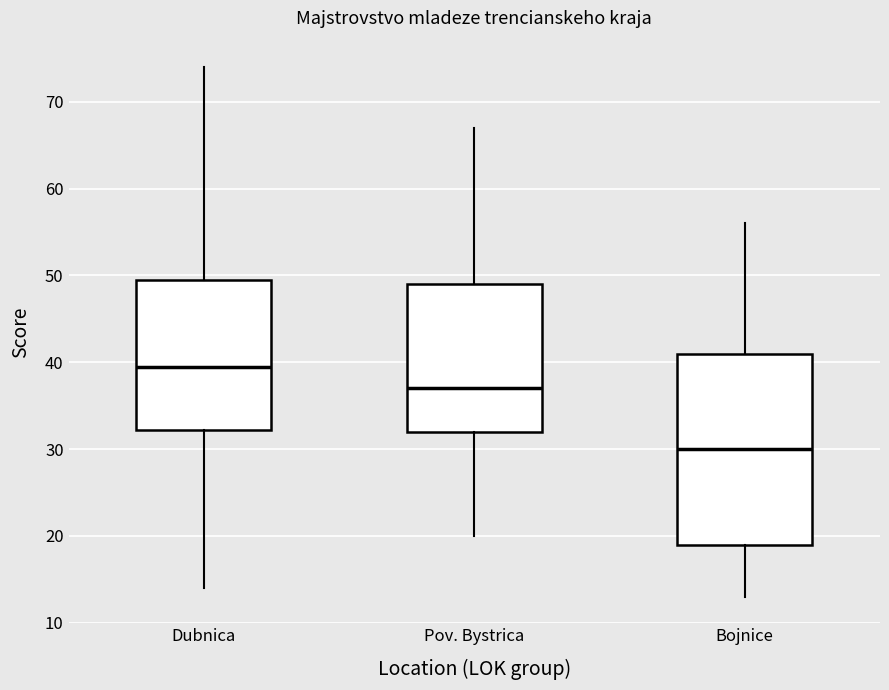

Where does the median line of the box for Pov. Bystrica sit on the y-axis? The values are not printed on the chart, so give them approximately, as read against the axis.

37